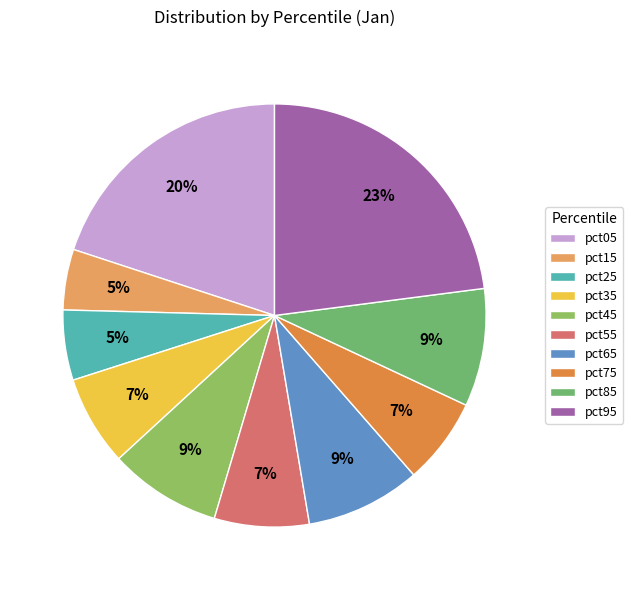

How many slices are in this pie chart?

10